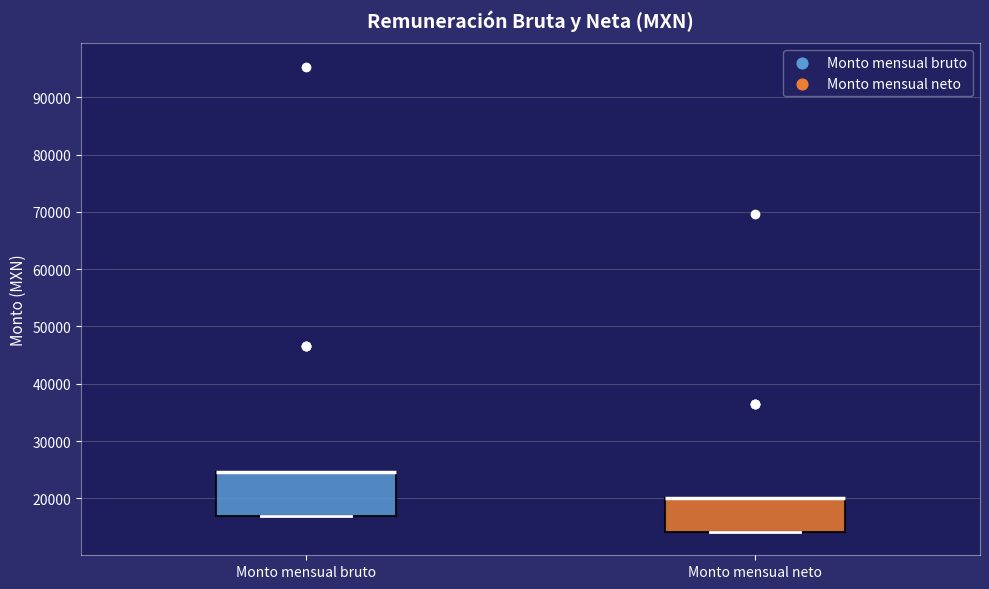

Comparing the boxes themselves (not the whiskers), which one is the tallest?

Monto mensual bruto